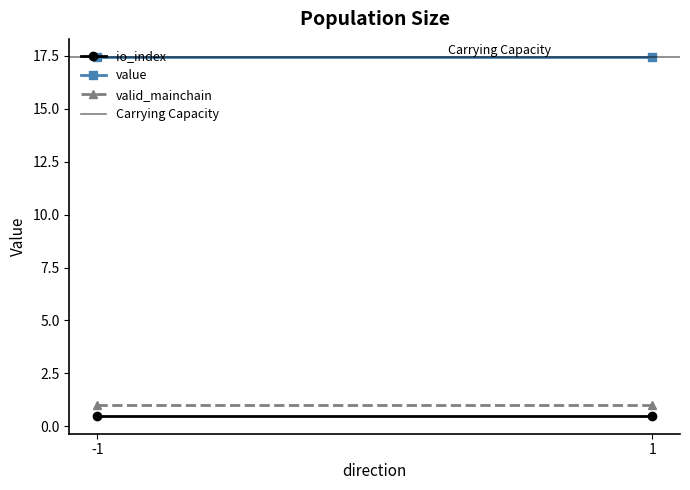

Which series has the widest spread of values?

io_index